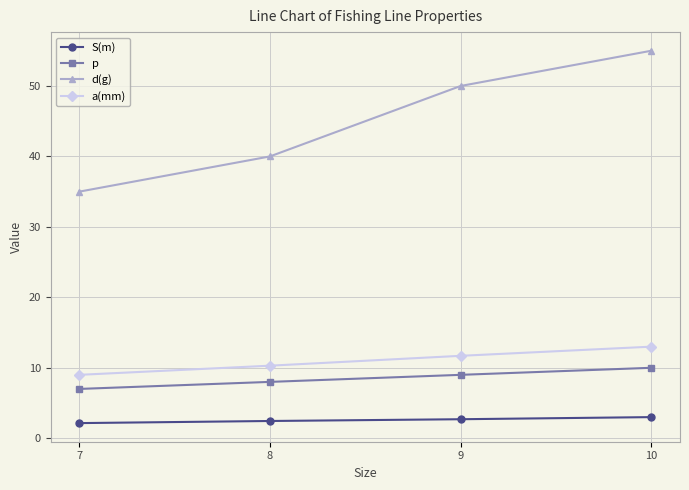

List the labels in order of d(g) value, largest first.

10, 9, 8, 7